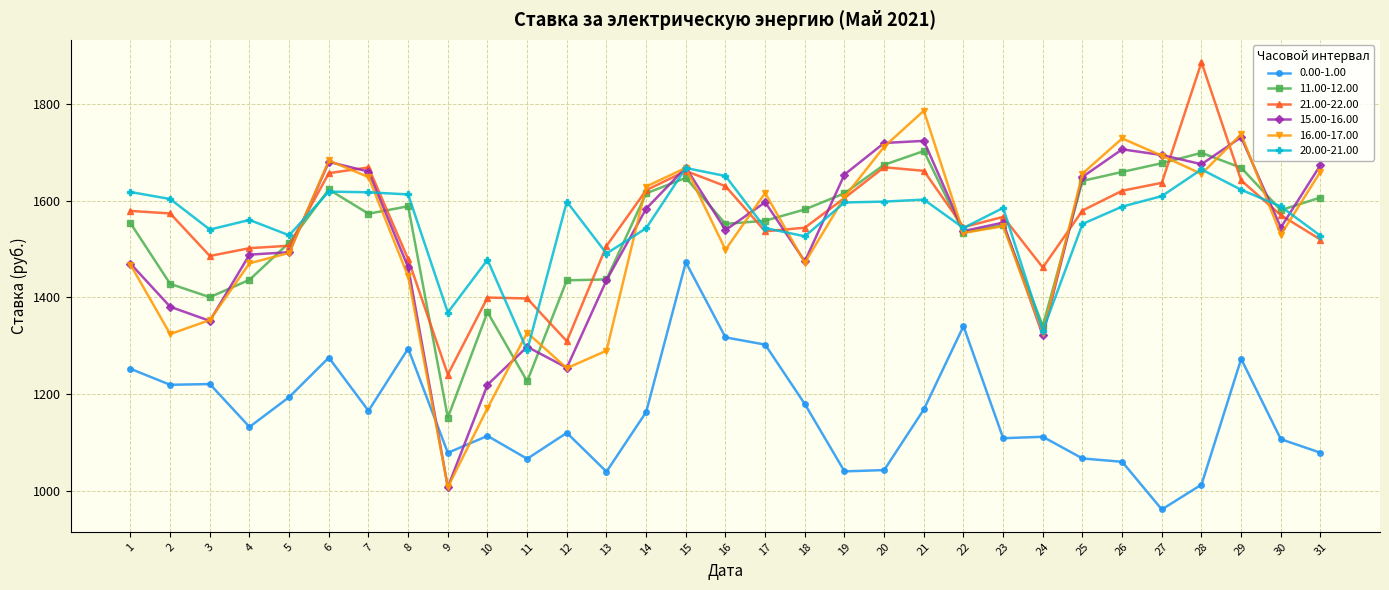

Read the 21.00-22.00 value at 27.

1636.7